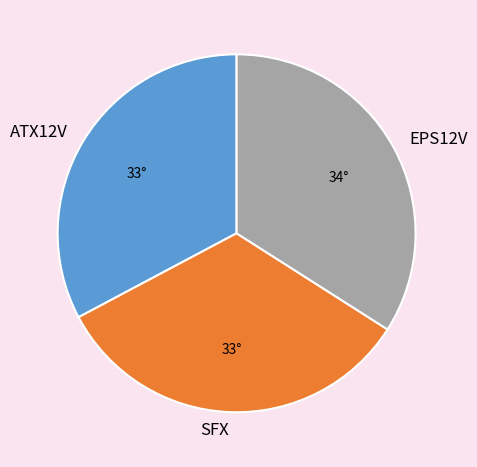

Is it true that EPS12V is 34% of the pie?

True